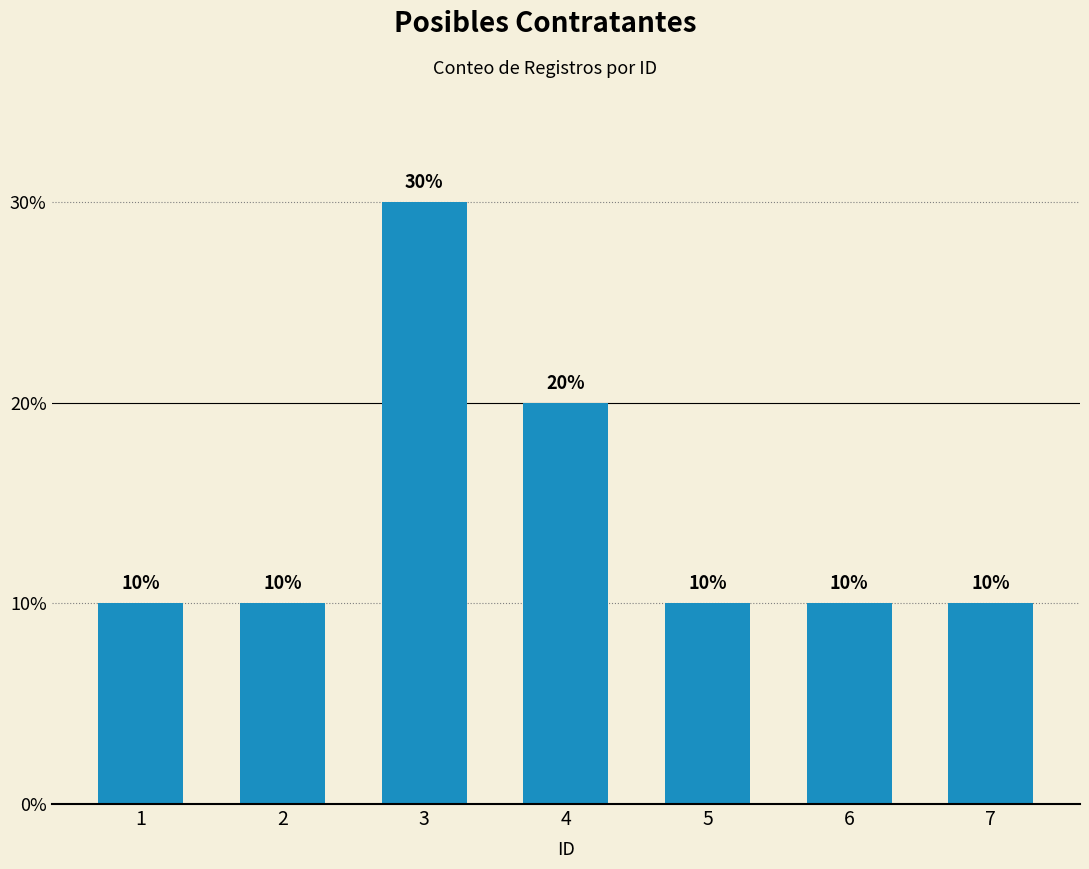

Count the number of categories in the chart.

7